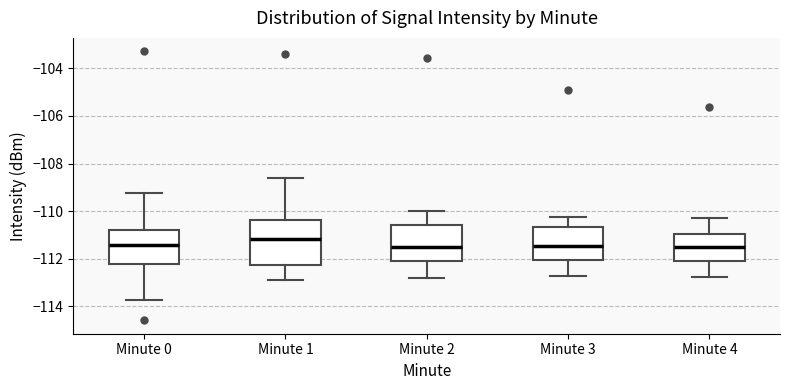

Which box's median line is the highest?

Minute 1